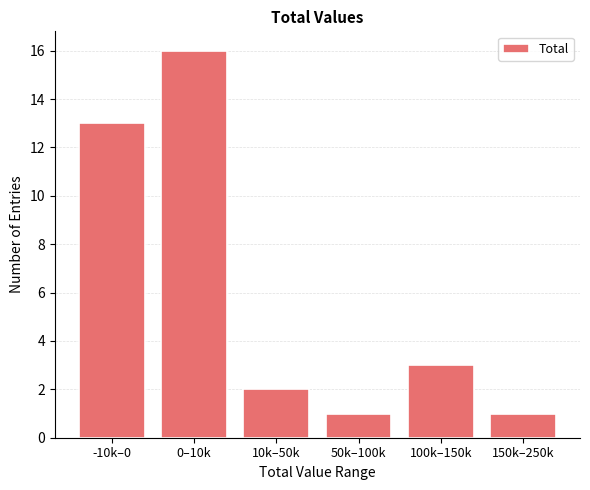

Reading right to left, list all the values displayed in this chart.

150k–250k=1	100k–150k=3	50k–100k=1	10k–50k=2	0–10k=16	-10k–0=13